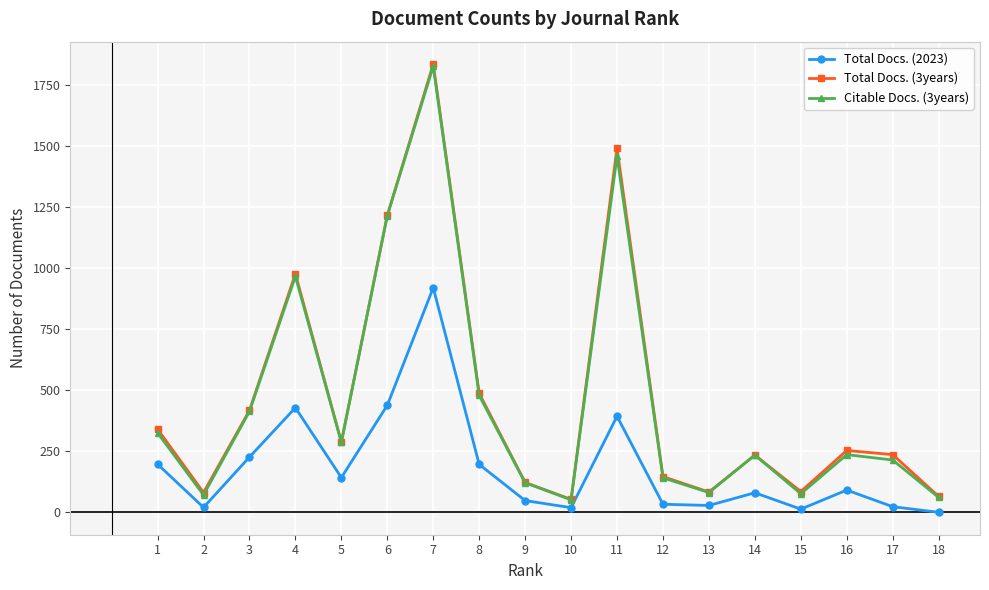

What is the difference between the maximum and minimum values in the Total Docs. (3years) series?

1781